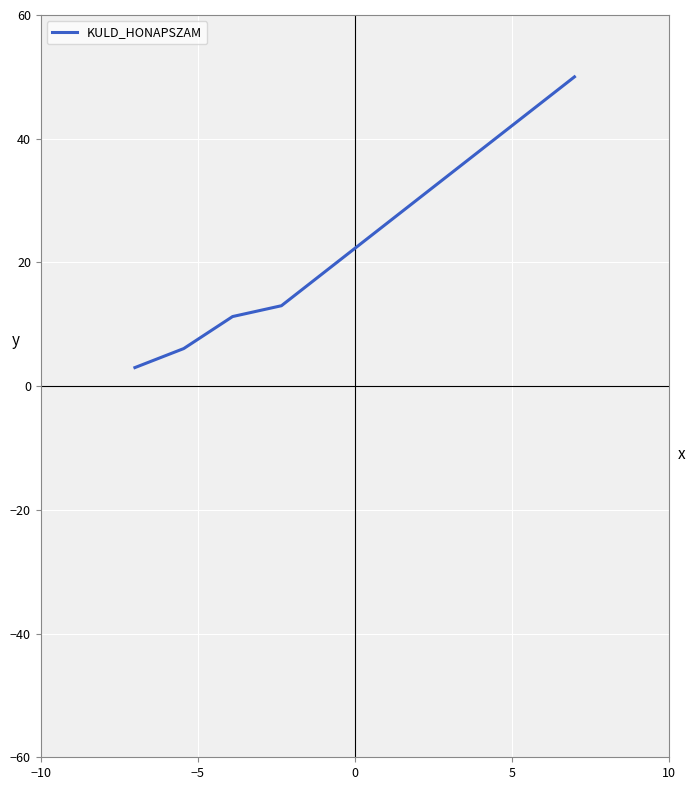

True or false: the data has more than 1 interior local peaks.

False